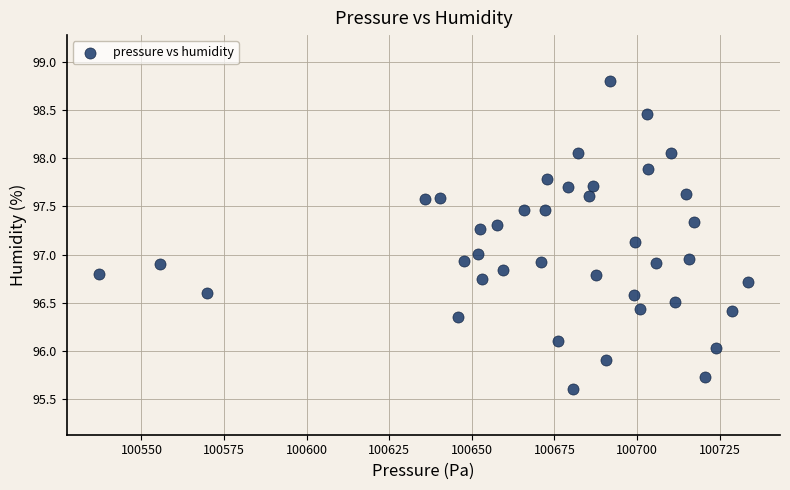

What is the range of Y values (max minus min)?

3.2